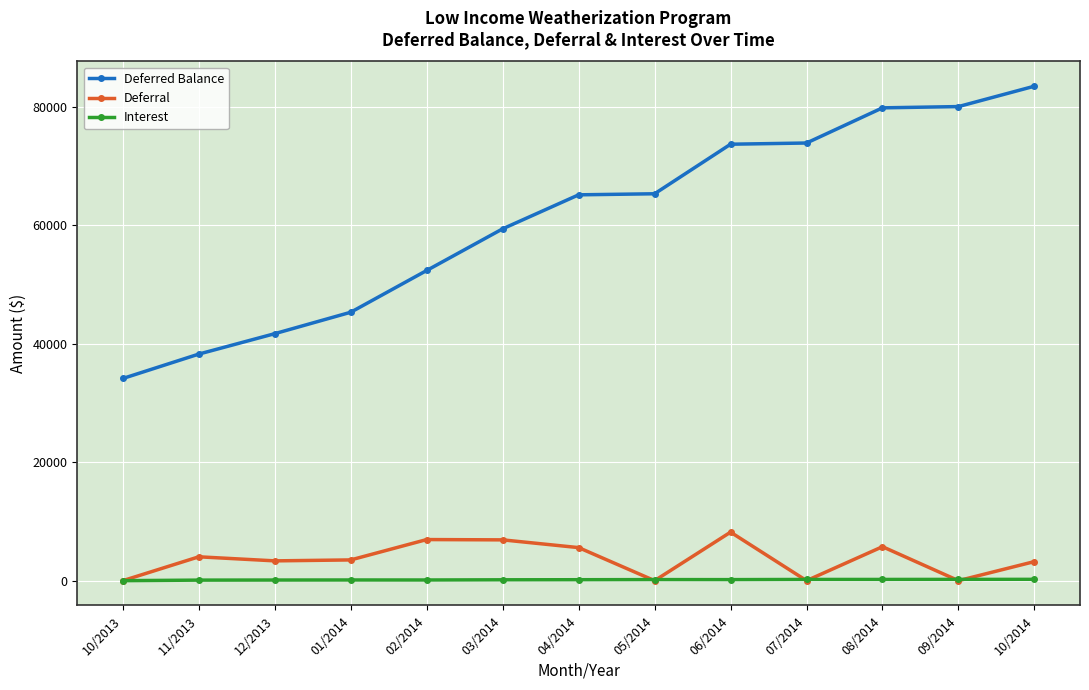

List the series in order of their peak value, highest first.

Deferred Balance, Deferral, Interest